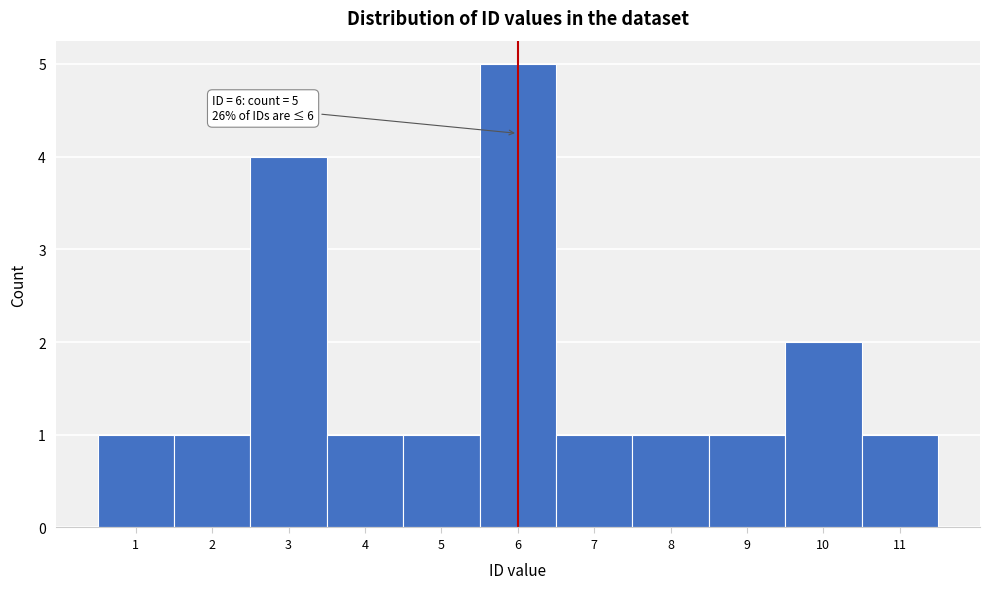

Reading left to right, list all the values displayed in this chart.

1=1	2=1	3=4	4=1	5=1	6=5	7=1	8=1	9=1	10=2	11=1